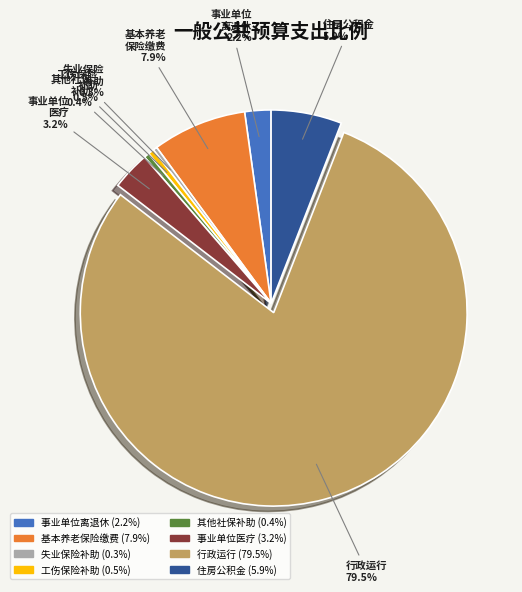

Is 行政运行 the majority of the pie?

Yes